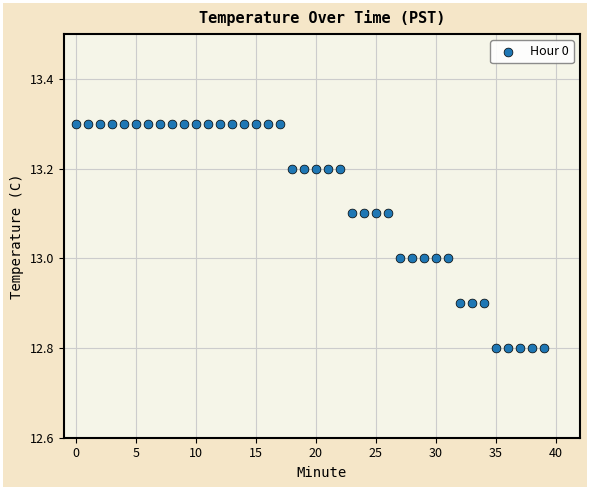

What is the range of Y values (max minus min)?

0.5